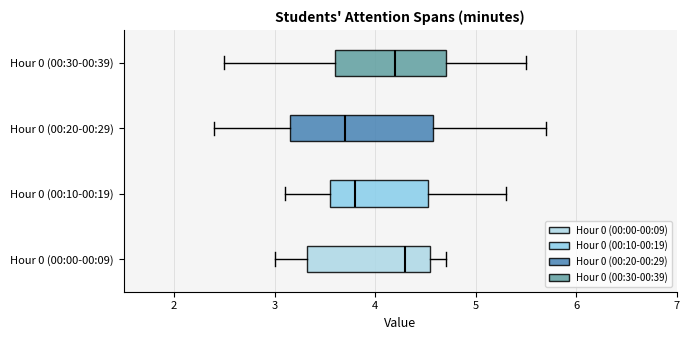

Reading bottom to top, read every box against the x-axis: the position of its median line, the range the box covers, and the ends of its whiskers. The values are not printed on the chart, so give them approximately, as read against the axis.

Hour 0 (00:00-00:09): median 4.3, box 3.3 to 4.6, whiskers 3.0 to 4.7
Hour 0 (00:10-00:19): median 3.8, box 3.6 to 4.5, whiskers 3.1 to 5.3
Hour 0 (00:20-00:29): median 3.7, box 3.2 to 4.6, whiskers 2.4 to 5.7
Hour 0 (00:30-00:39): median 4.2, box 3.6 to 4.7, whiskers 2.5 to 5.5